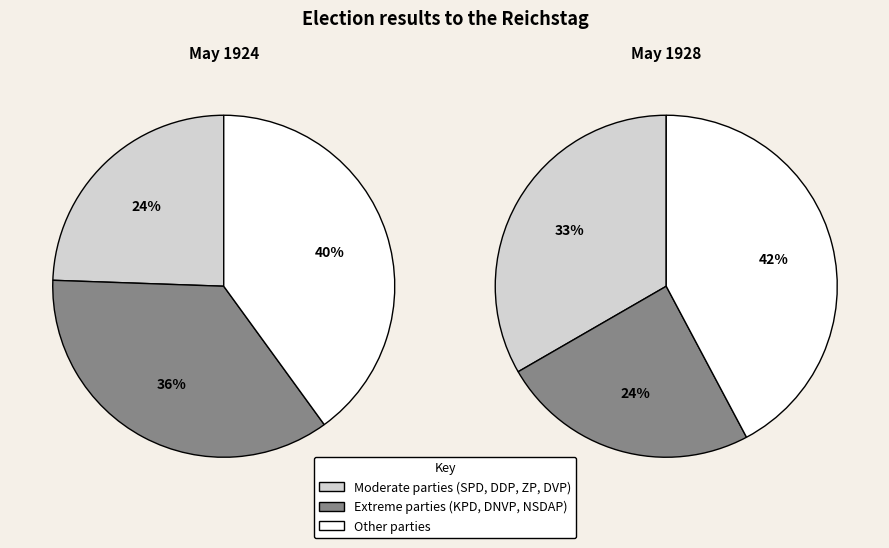

To the nearest percent, what is the difference between the largest and smallest slice percentages?

18%